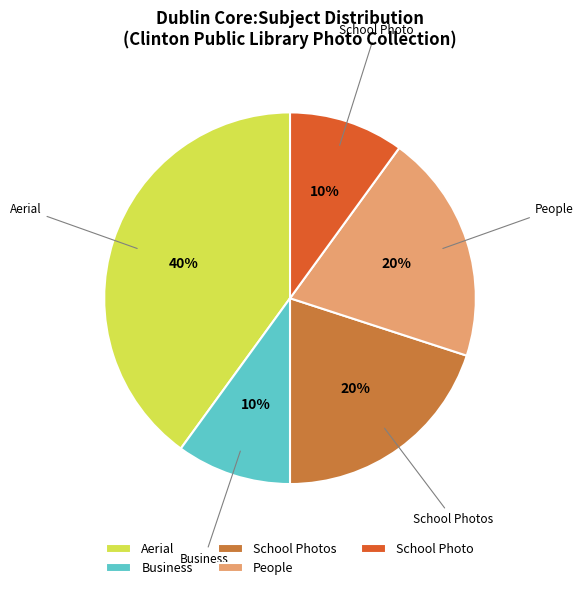

Does Business represent more than half of the total?

No